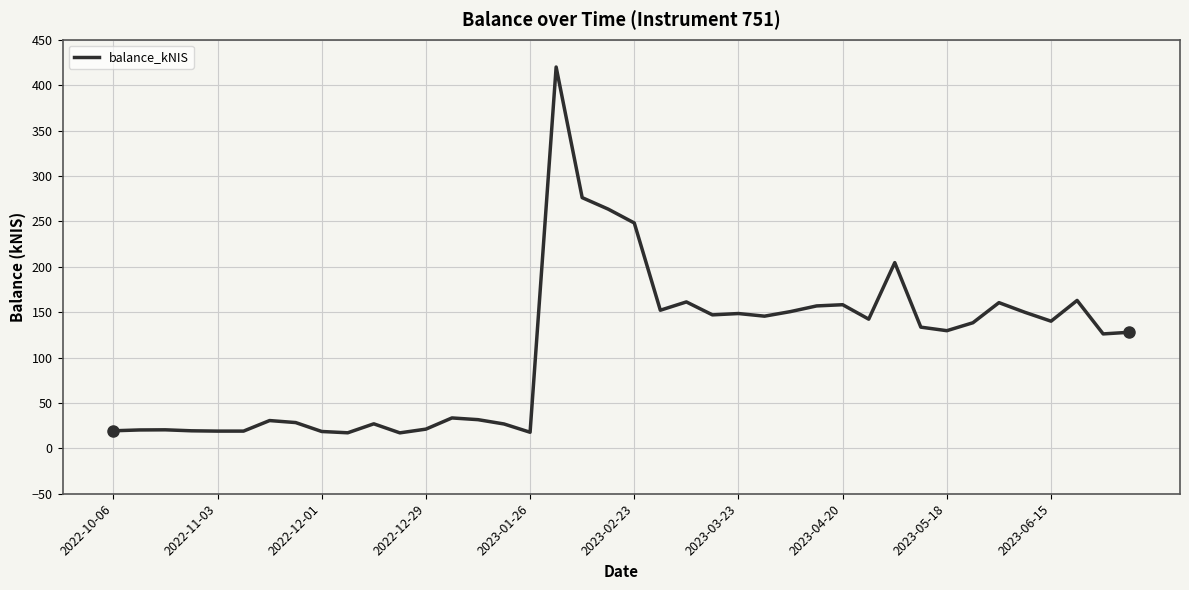

What is the smallest value displayed?

17.1